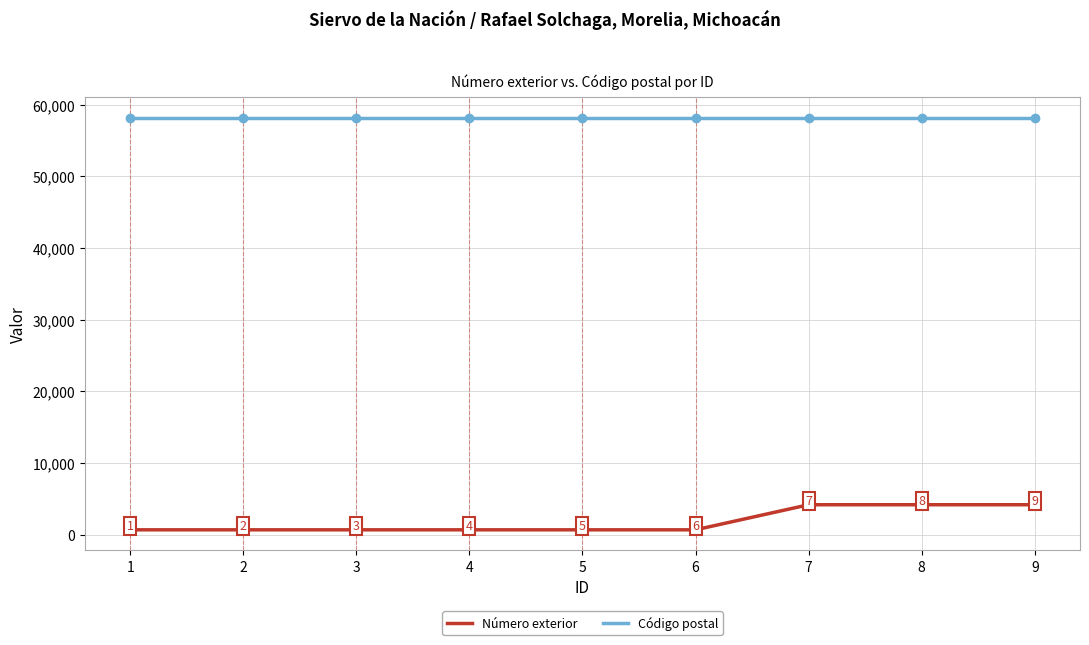

What is the spread (max minus min) of values at 4?

57505